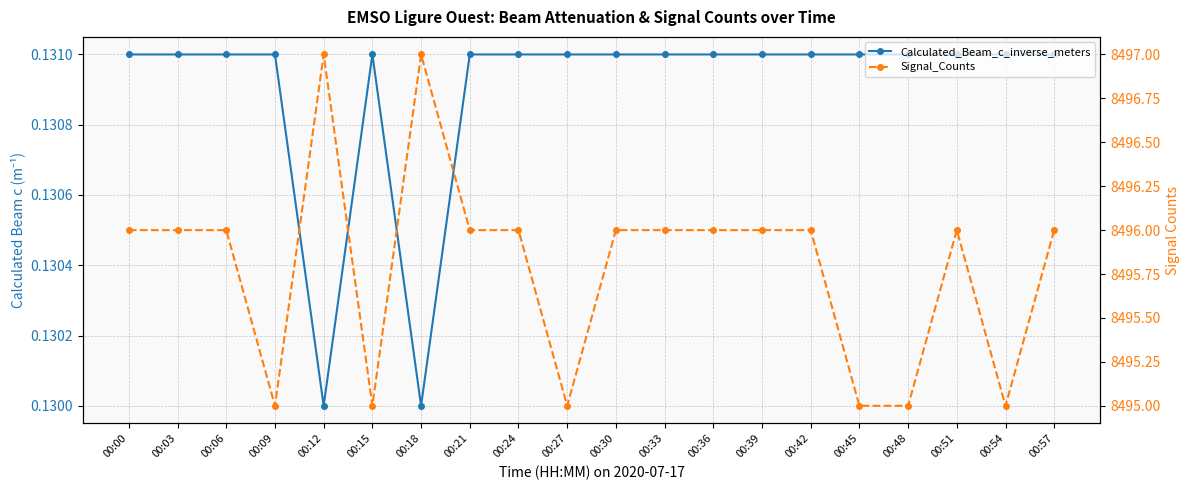

Read the Calculated_Beam_c_inverse_meters value at 00:06.

0.1